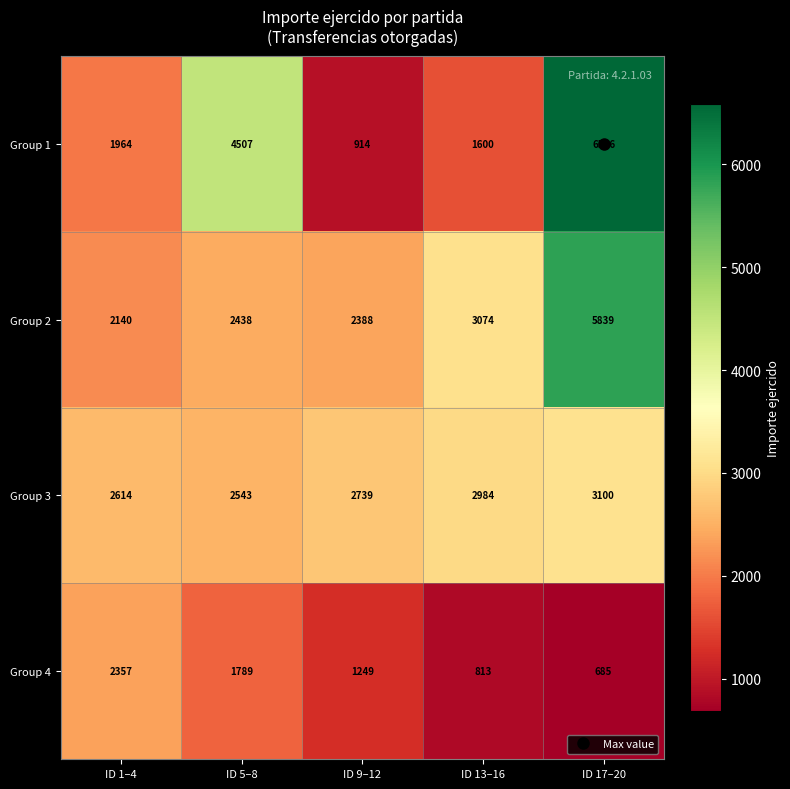

What is the spread (max minus min) of values at ID 1–4?

650